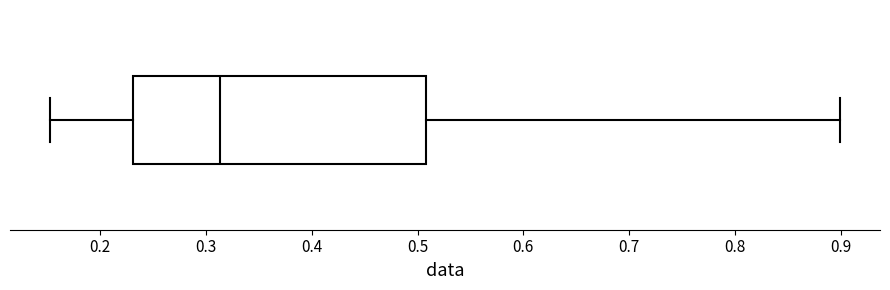

Where does the median line of the box sit on the x-axis? The values are not printed on the chart, so give them approximately, as read against the axis.

0.31